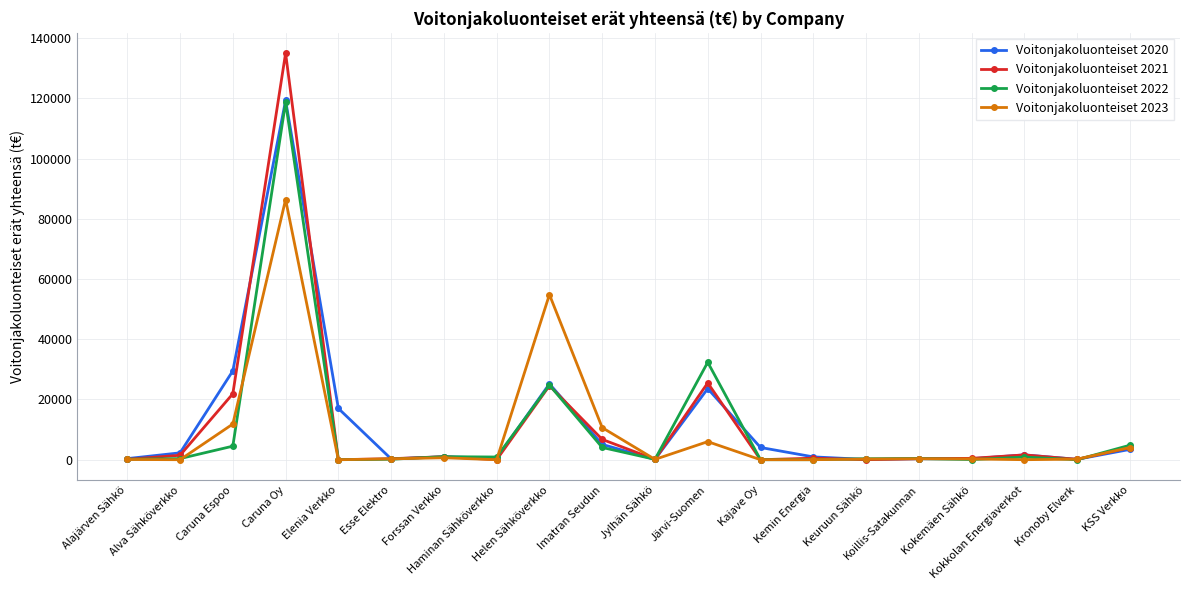

True or false: Voitonjakoluonteiset 2023 has more than 0 interior local peaks.

True